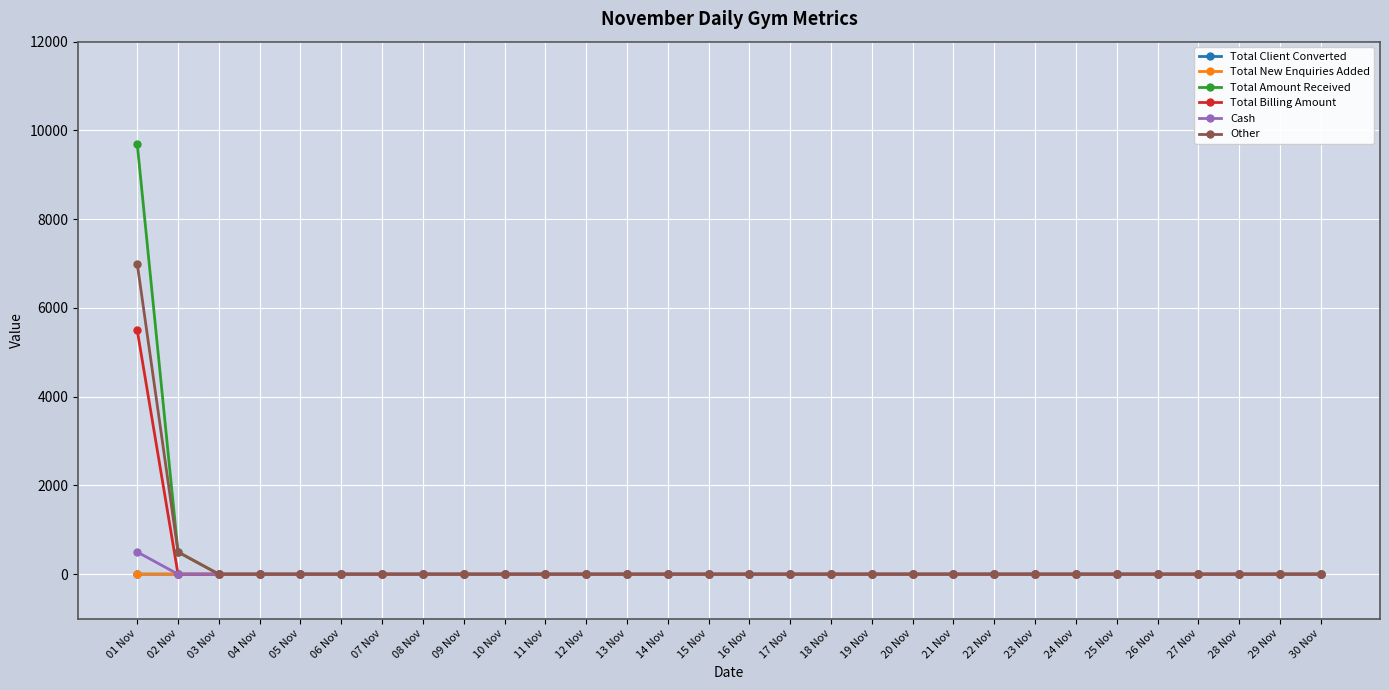

What is the maximum value for Cash?

500